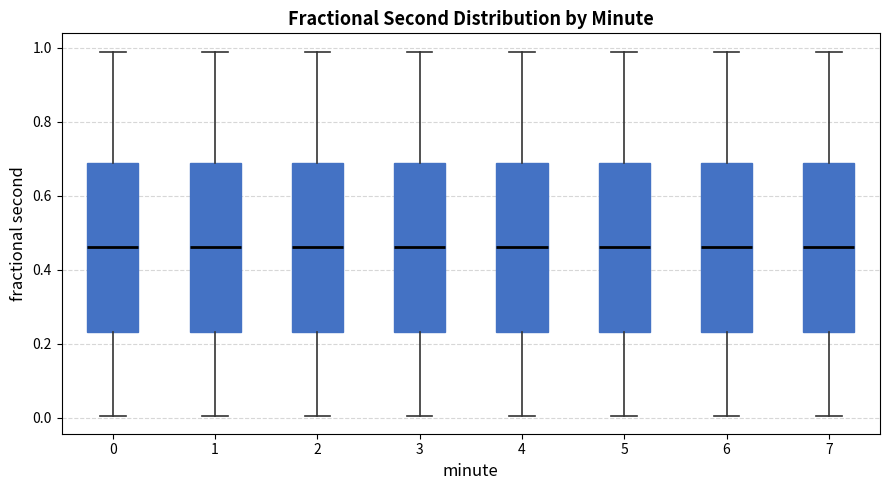

Reading left to right, transcribe this box plot: for each box, give where its median line is, the range the box spans, and where its two whiskers end, as read against the y-axis. The values are not printed on the chart, so give them approximately, as read against the axis.

0: median 0.46, box 0.24 to 0.68, whiskers 0.00 to 0.98
1: median 0.46, box 0.24 to 0.68, whiskers 0.00 to 0.98
2: median 0.46, box 0.24 to 0.68, whiskers 0.00 to 0.98
3: median 0.46, box 0.24 to 0.68, whiskers 0.00 to 0.98
4: median 0.46, box 0.24 to 0.68, whiskers 0.00 to 0.98
5: median 0.46, box 0.24 to 0.68, whiskers 0.00 to 0.98
6: median 0.46, box 0.24 to 0.68, whiskers 0.00 to 0.98
7: median 0.46, box 0.24 to 0.68, whiskers 0.00 to 0.98